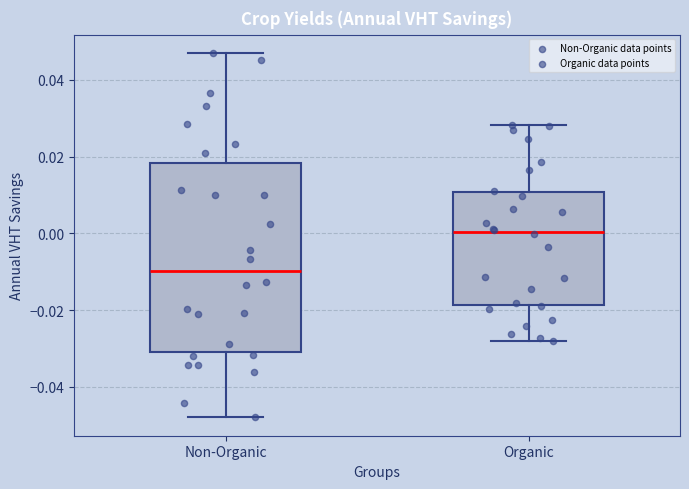

Comparing the boxes themselves (not the whiskers), which one is the tallest?

Non-Organic